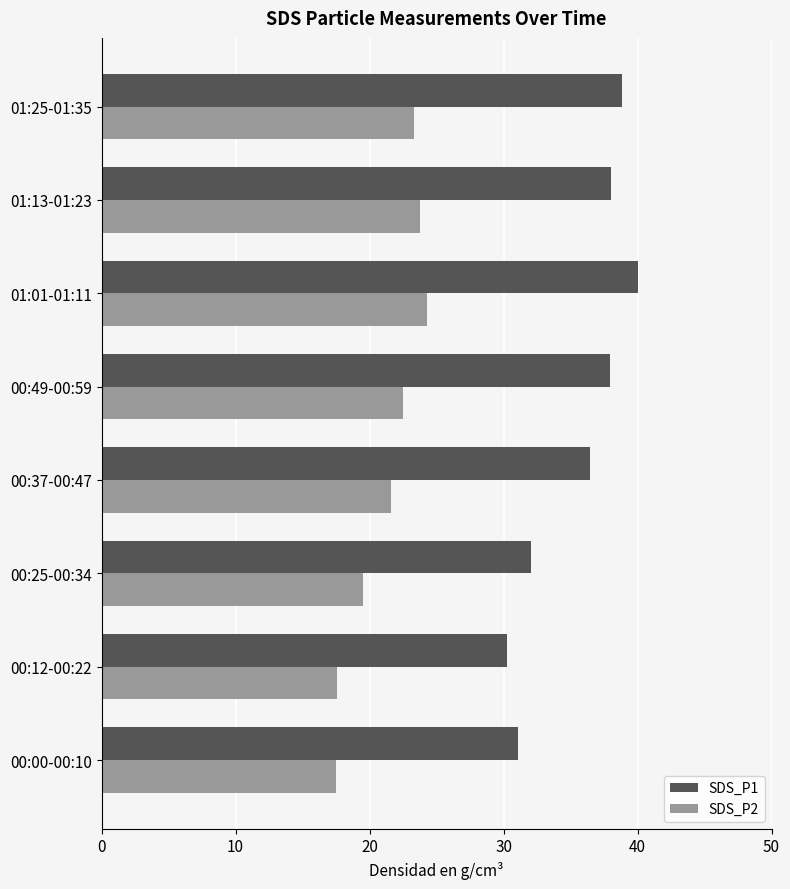

Which series has the widest spread of values?

SDS_P1